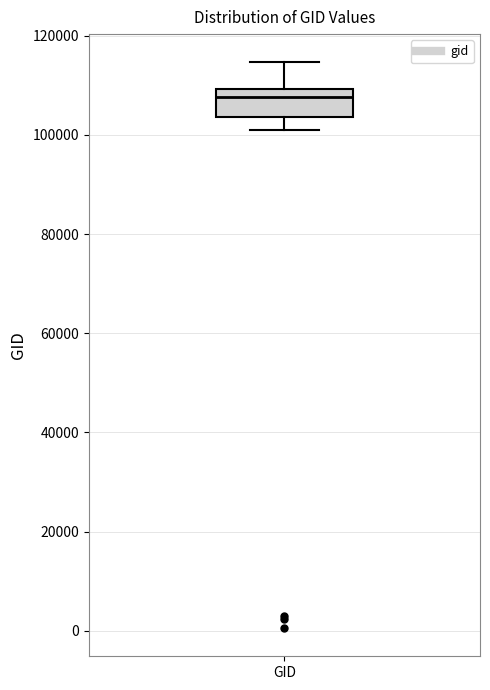

Where does the lower whisker of the box for GID end on the y-axis? The values are not printed on the chart, so give them approximately, as read against the axis.

100000